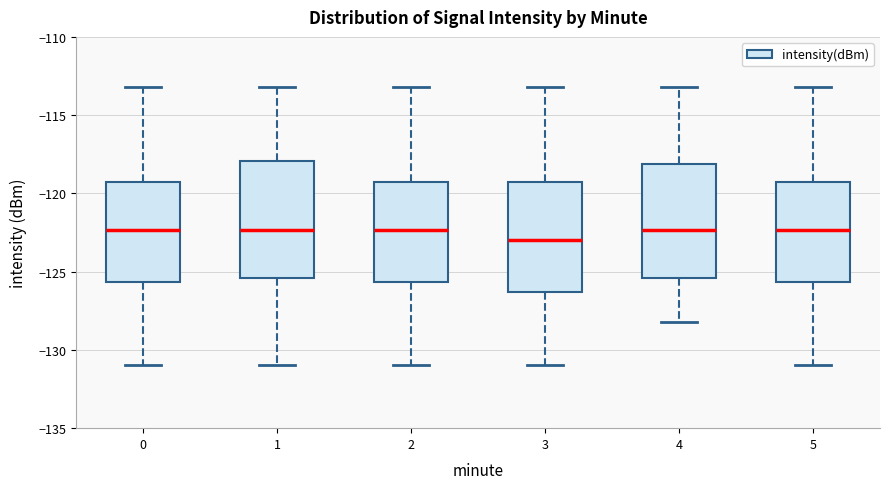

Reading left to right, transcribe this box plot: for each box, give where its median line is, the range the box spans, and where its two whiskers end, as read against the y-axis. The values are not printed on the chart, so give them approximately, as read against the axis.

0: median -122.5, box -125.5 to -119.5, whiskers -131.0 to -113.0
1: median -122.5, box -125.5 to -118.0, whiskers -131.0 to -113.0
2: median -122.5, box -125.5 to -119.5, whiskers -131.0 to -113.0
3: median -123.0, box -126.5 to -119.5, whiskers -131.0 to -113.0
4: median -122.5, box -125.5 to -118.0, whiskers -128.0 to -113.0
5: median -122.5, box -125.5 to -119.5, whiskers -131.0 to -113.0